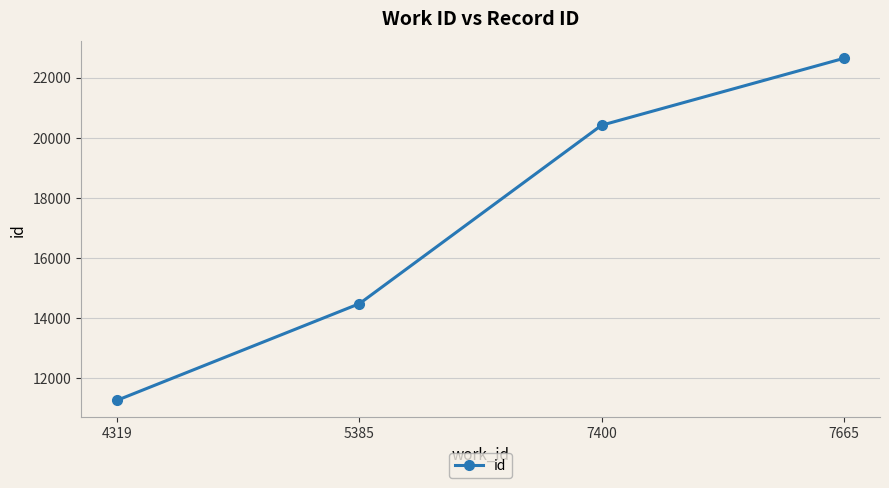

What is the maximum value shown in the chart?

22640